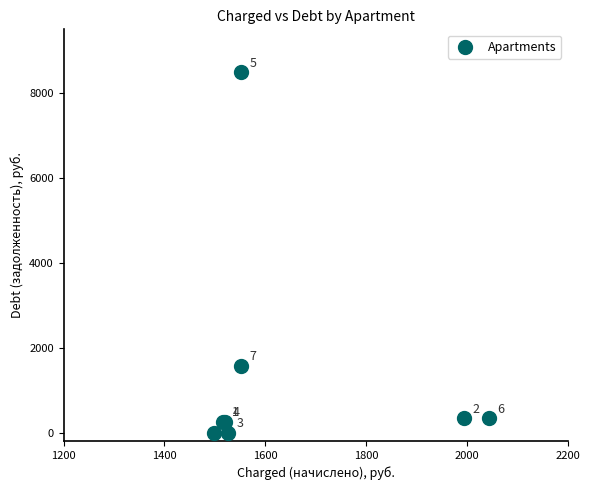

What Y value in the scatter plot is closest to 4244?

1571.3